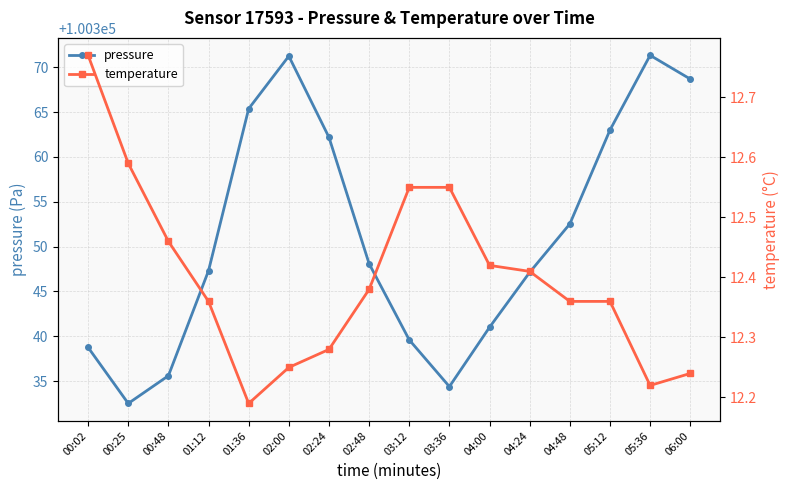

What is the spread (max minus min) of values at 04:00?

100328.6